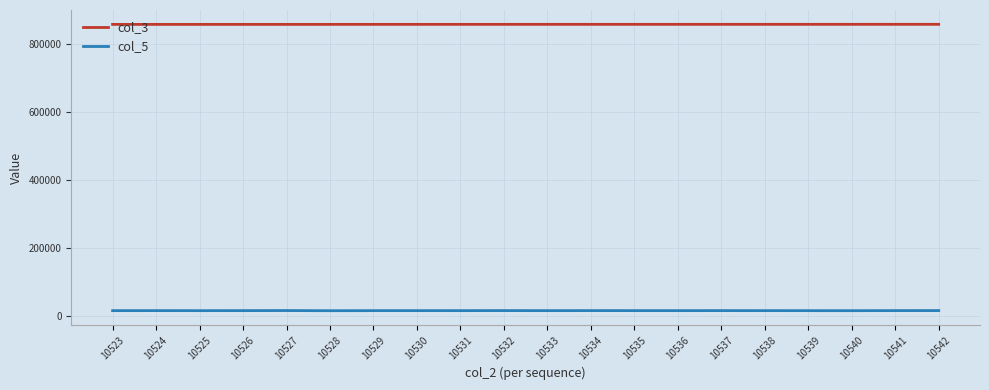

Which series has the widest spread of values?

col_5